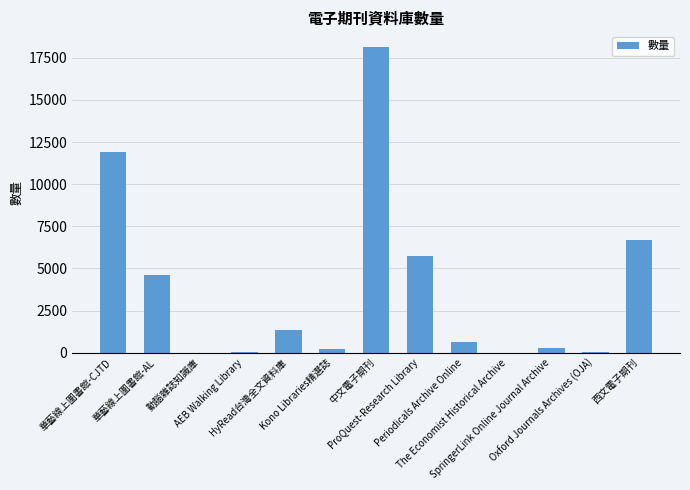

What is the sum of all values?

49722